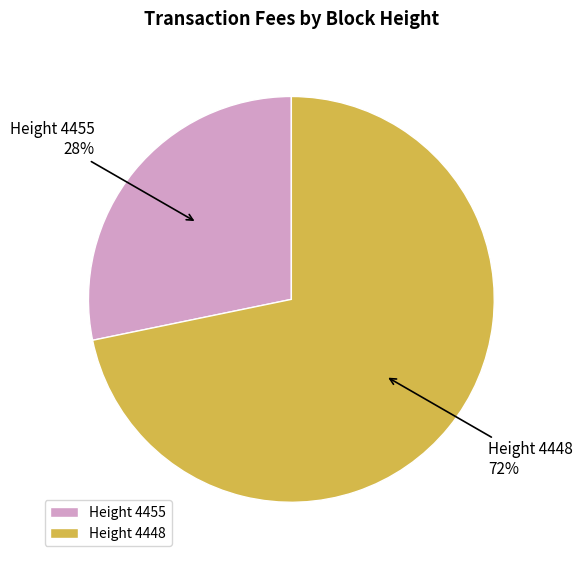

What percentage is the Height 4455 slice, to the nearest percent?

28%